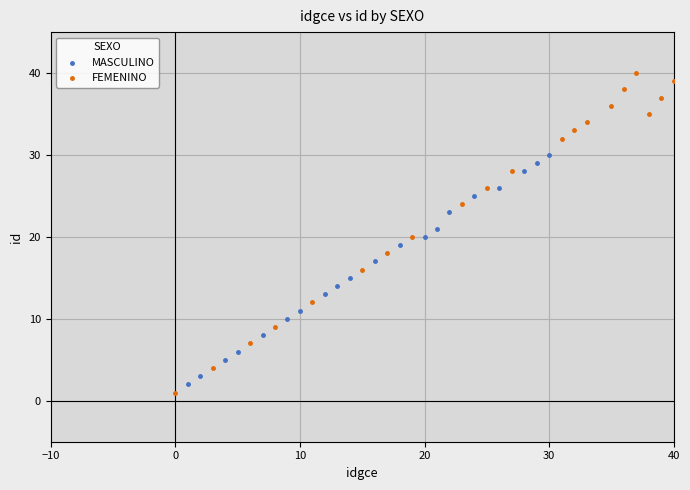

Which series has the largest Y range (max minus min)?

FEMENINO